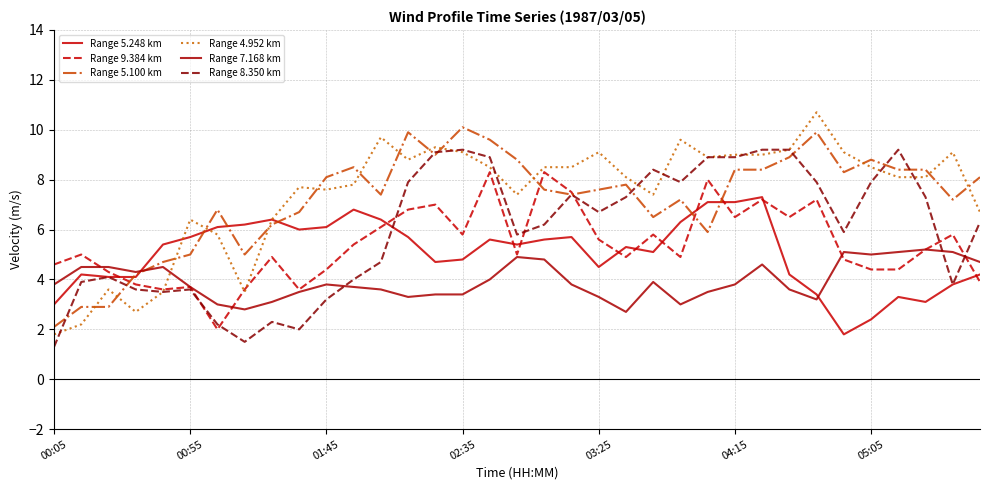

At how many categories does at least one series exceed 2?

35